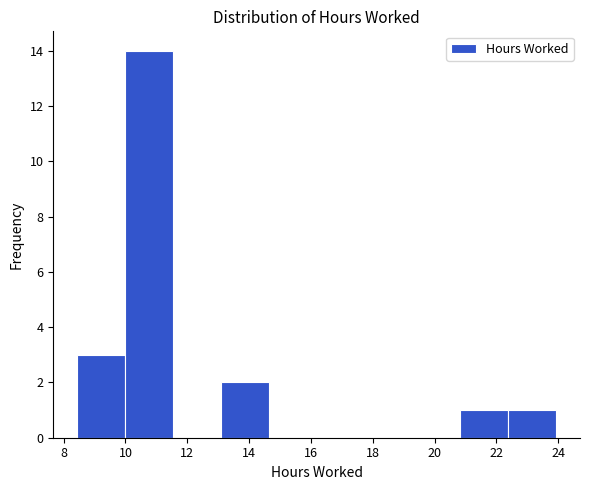

How tall is the bar that spans 22.4 to 24.0 on the x-axis? Neither the bar edges nor the heights are printed on the chart, so give them approximately, as read against the axes.

1